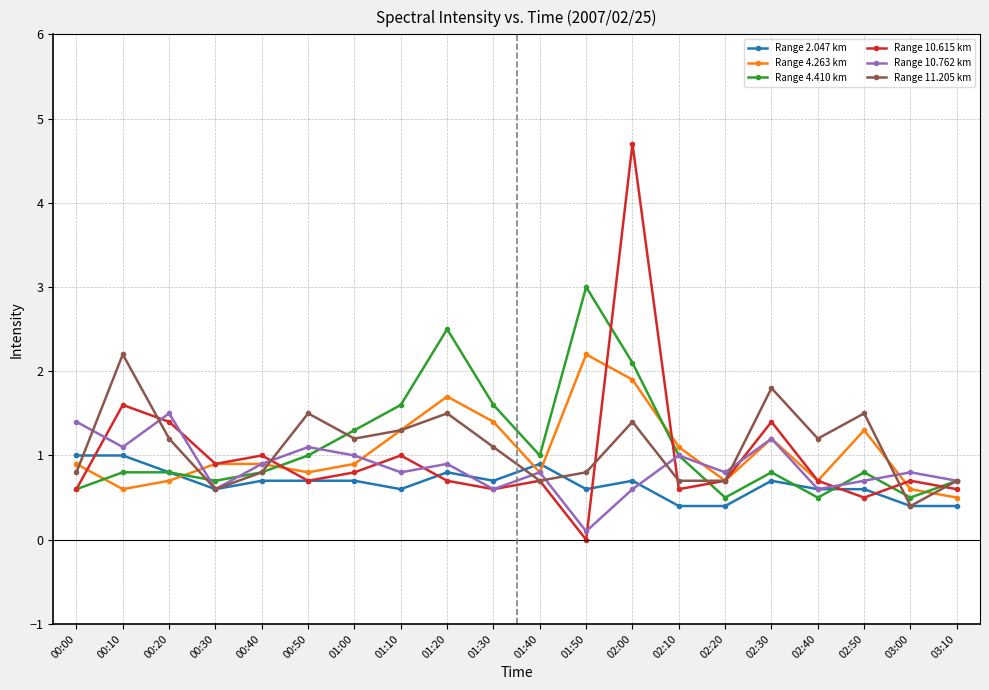

Does the chart display data point markers on the line(s)?

Yes